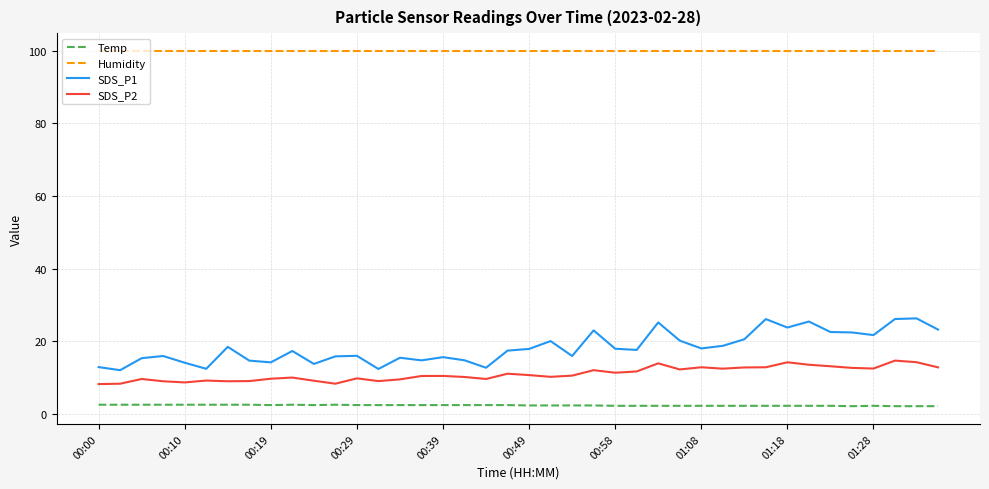

Which series has the largest total across all categories?

Humidity